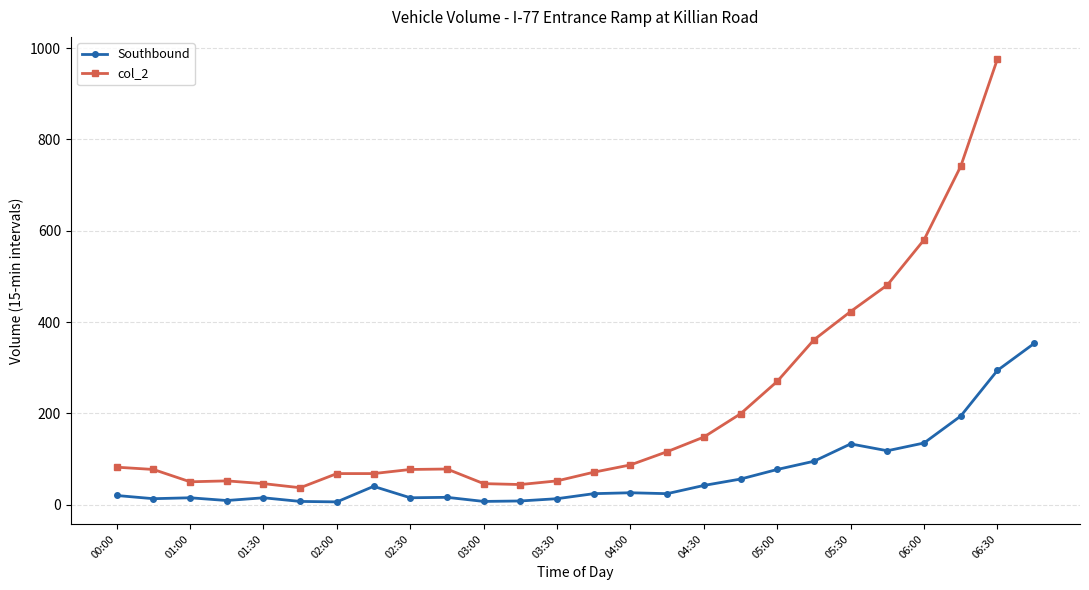

What is the smallest value displayed?

6